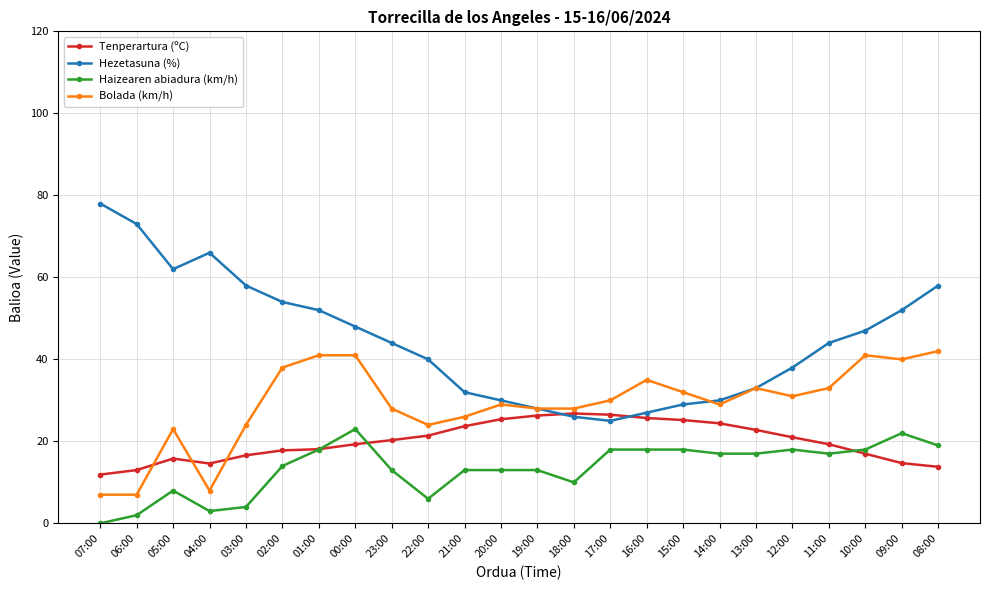

Between 23:00 and 16:00, which series saw the biggest shift?

Hezetasuna (%)